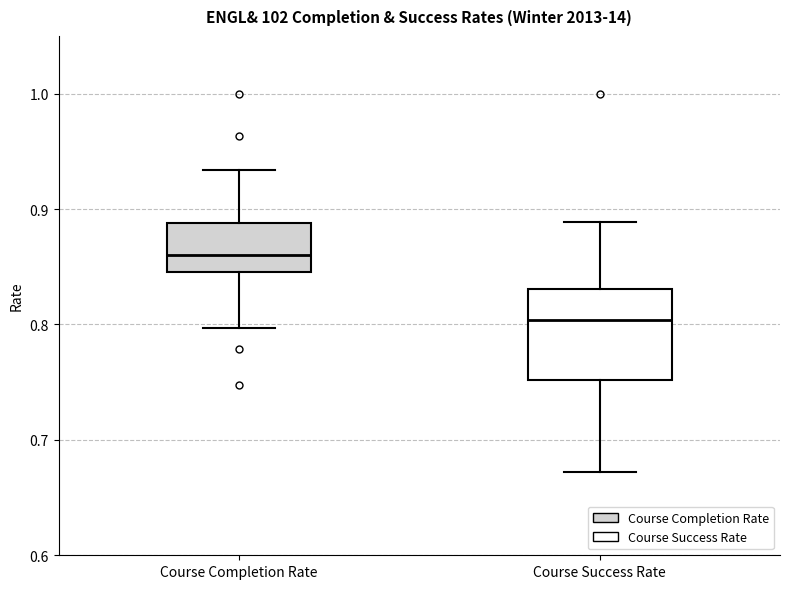

Which box has the highest median line?

Course Completion Rate